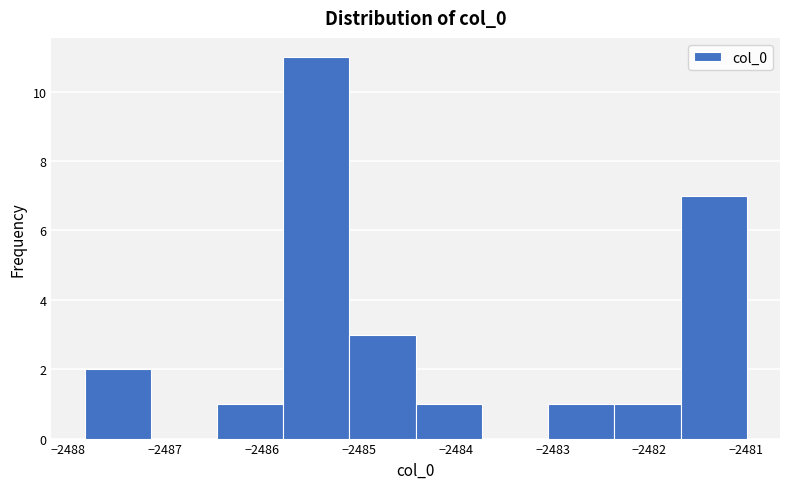

Reading left to right, transcribe this chart: for each bar, give the range it covers on the x-axis and its height. Neither the bar edges nor the heights are printed on the chart, so give them approximately, as read against the axes.

-2487.8 to -2487.1: 2
-2487.1 to -2486.5: 0
-2486.5 to -2485.8: 1
-2485.8 to -2485.1: 11
-2485.1 to -2484.4: 3
-2484.4 to -2483.7: 1
-2483.7 to -2483.0: 0
-2483.0 to -2482.4: 1
-2482.4 to -2481.7: 1
-2481.7 to -2481.0: 7